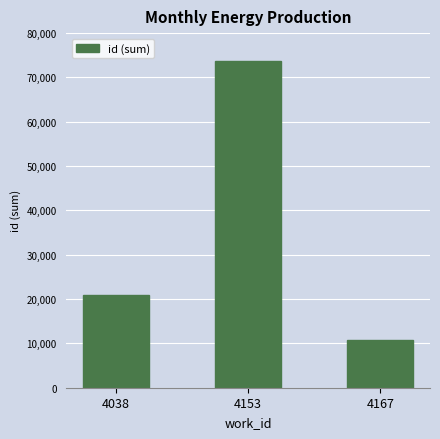

What is the difference between the maximum and second lowest values?

52739